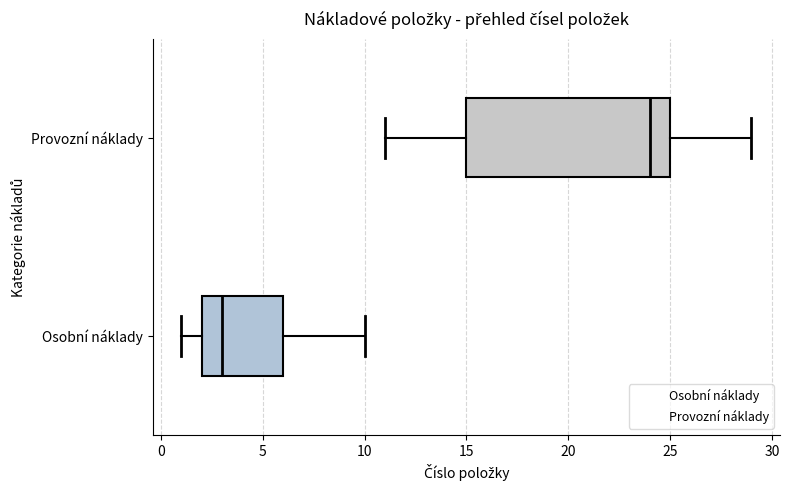

Reading bottom to top, read every box against the x-axis: the position of its median line, the range the box covers, and the ends of its whiskers. The values are not printed on the chart, so give them approximately, as read against the axis.

Osobní náklady: median 3, box 2 to 6, whiskers 1 to 10
Provozní náklady: median 24, box 15 to 25, whiskers 11 to 29